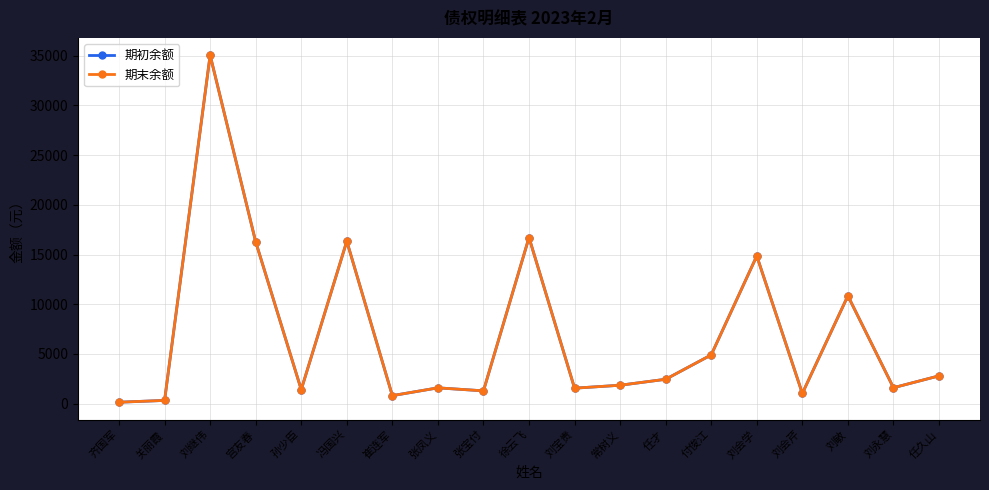

Does the chart have visible grid lines?

Yes